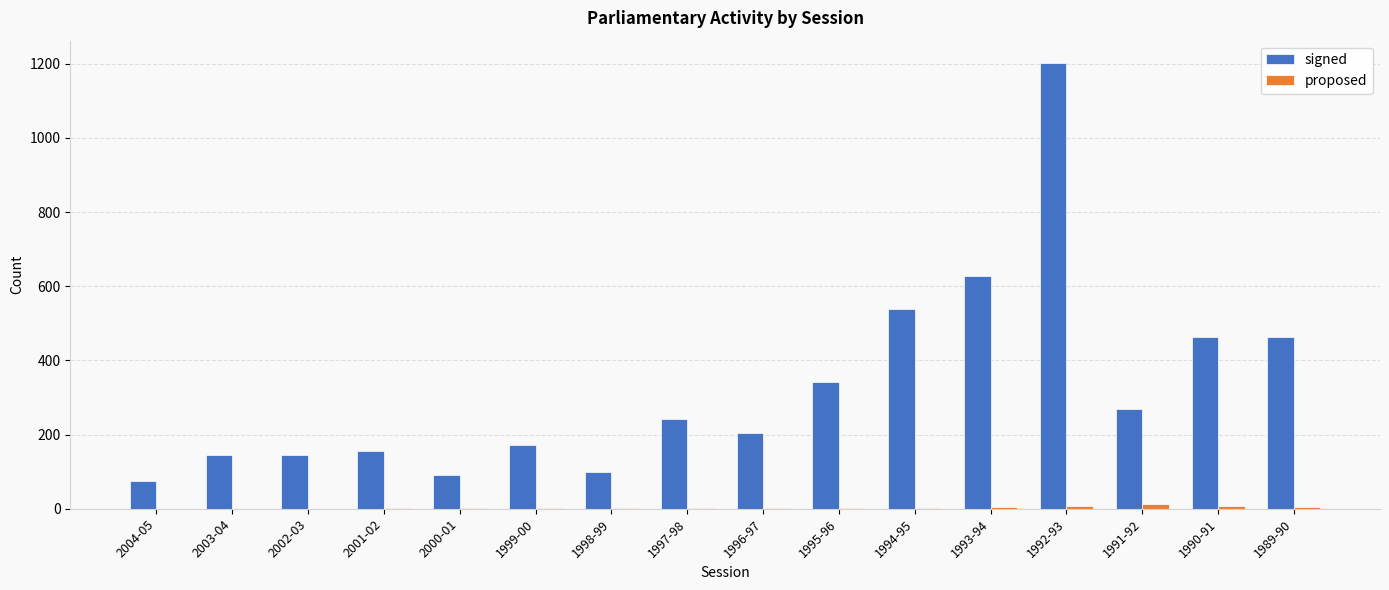

What is the sum of all signed values?

5235